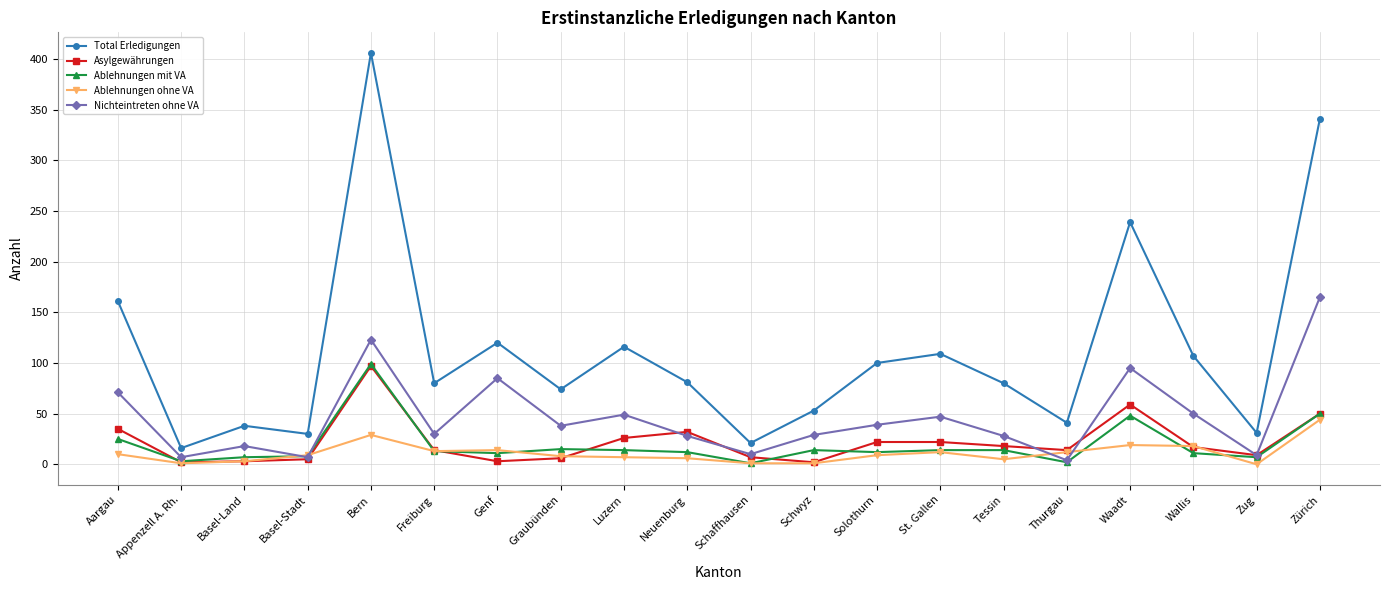

At which category is the sum across all series the highest?

Bern